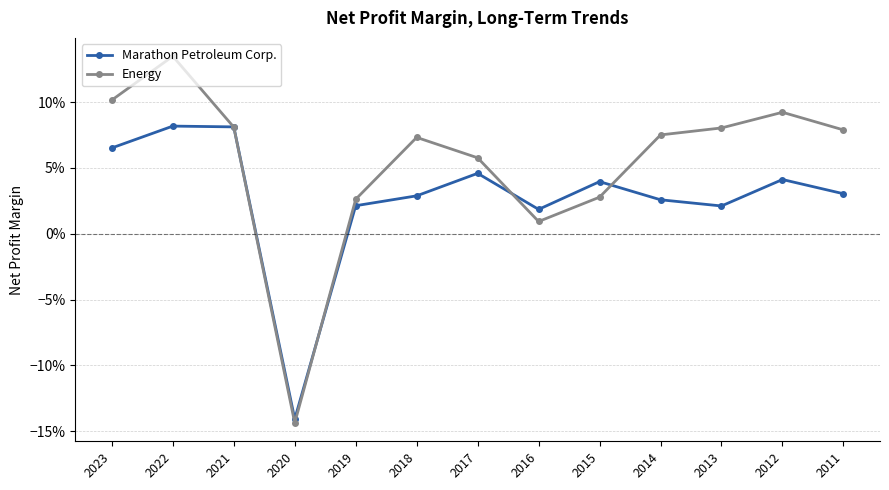

Which series has the largest total across all categories?

Energy